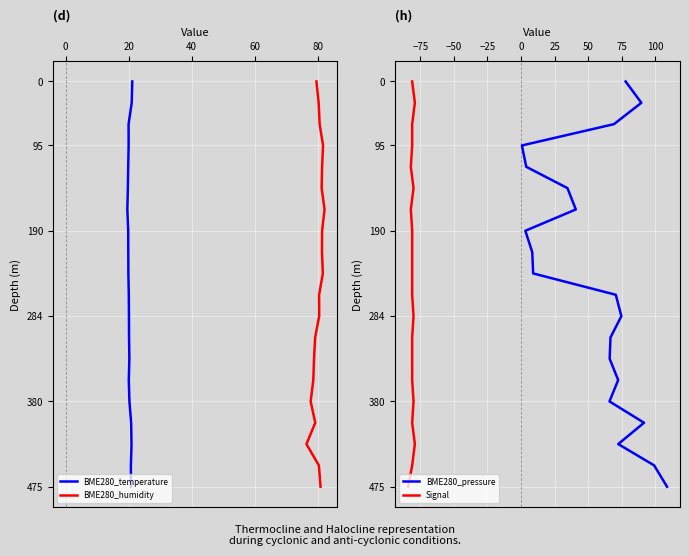

Is this an area chart (filled region under the line)?

No